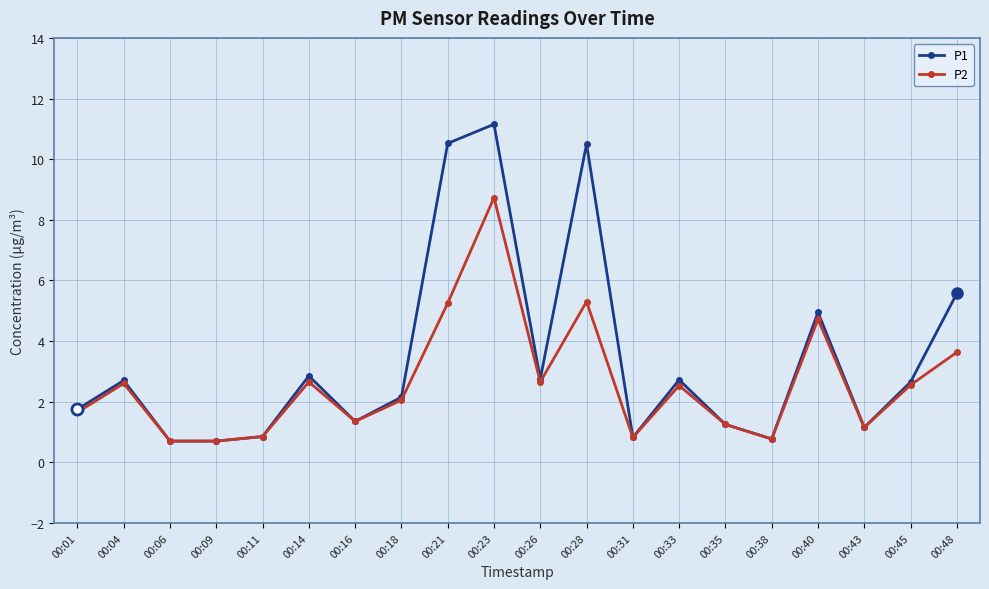

List the series in order of their overall mean, highest first.

P1, P2